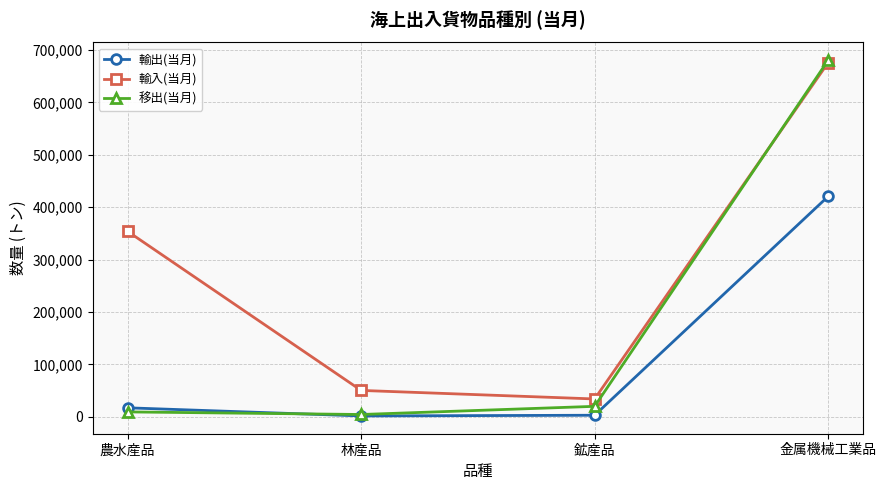

Which series has the largest range (max minus min)?

移出(当月)